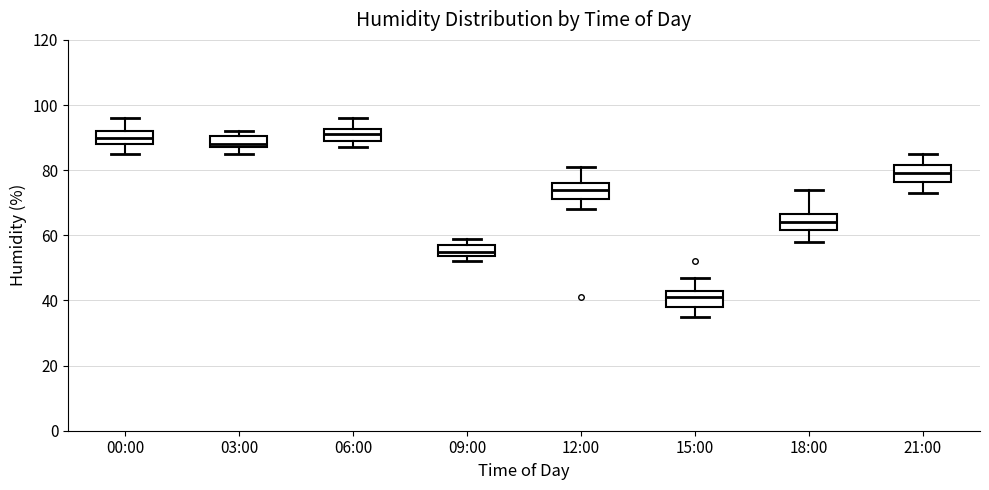

Which box has the lowest median line?

15:00